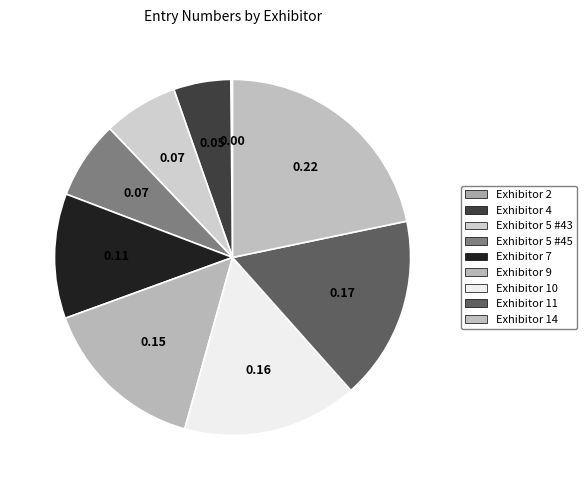

What is the largest slice in the pie chart?

Exhibitor 14 (Collins, Kelli)